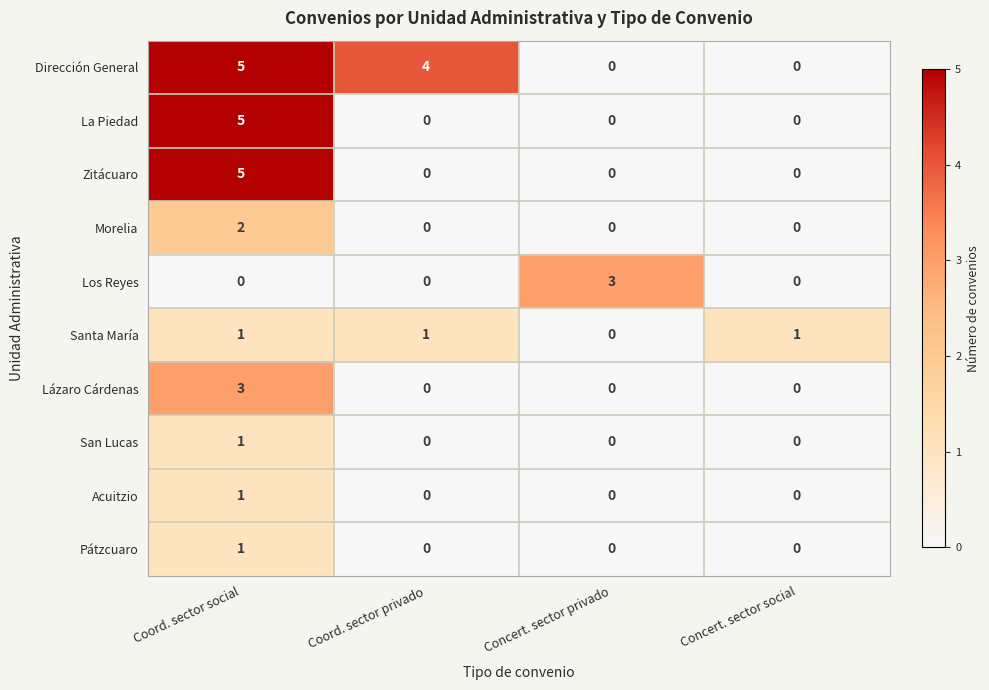

At which label does Dirección General first exceed 4?

Coord. sector social